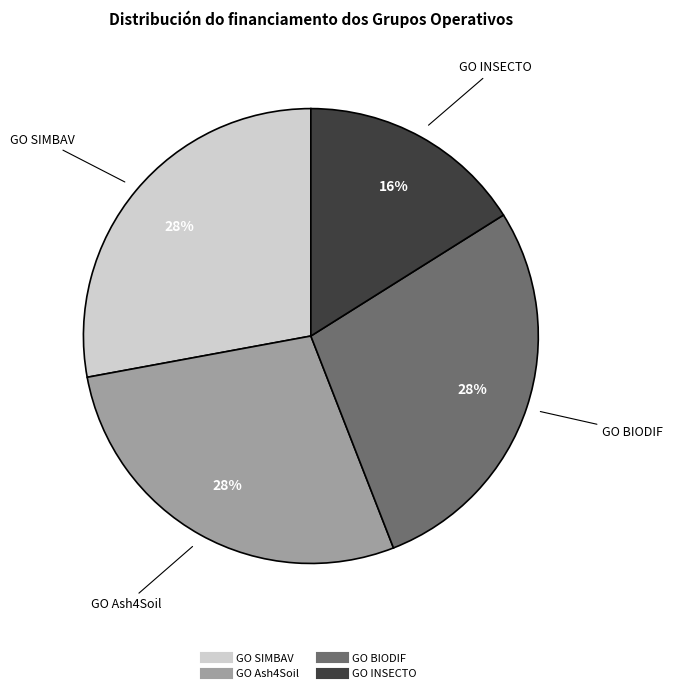

What is the ratio of the value at GO BIODIF to the value at GO Ash4Soil?

1.0